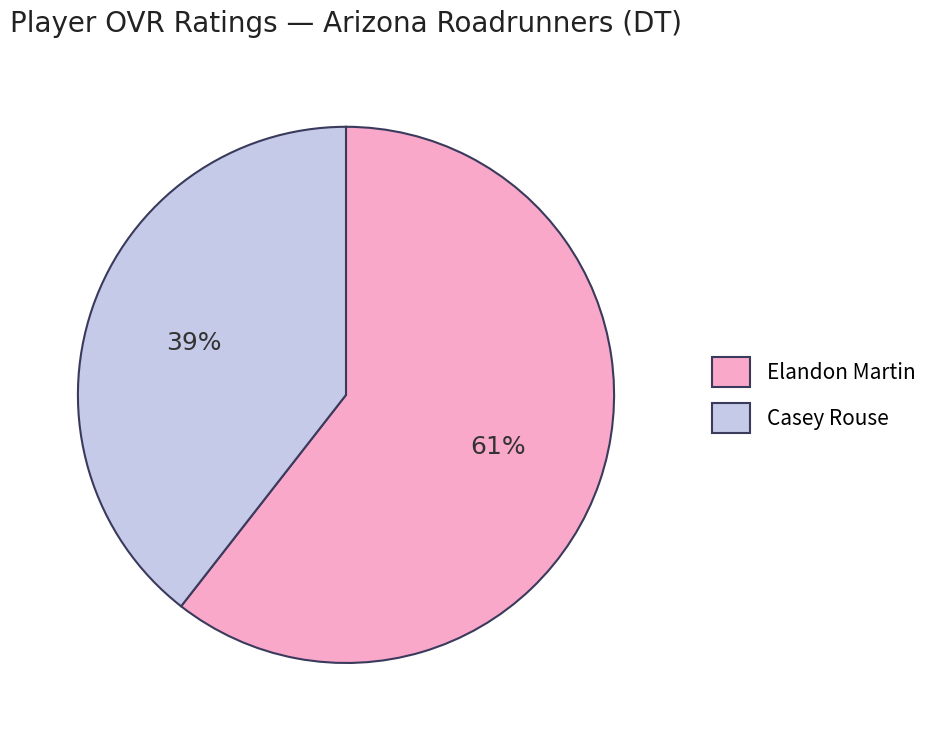

Count the number of slices in the pie.

2